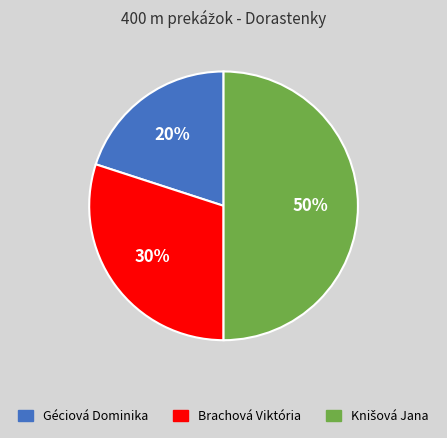

To the nearest percent, what portion does Géciová Dominika represent?

20%